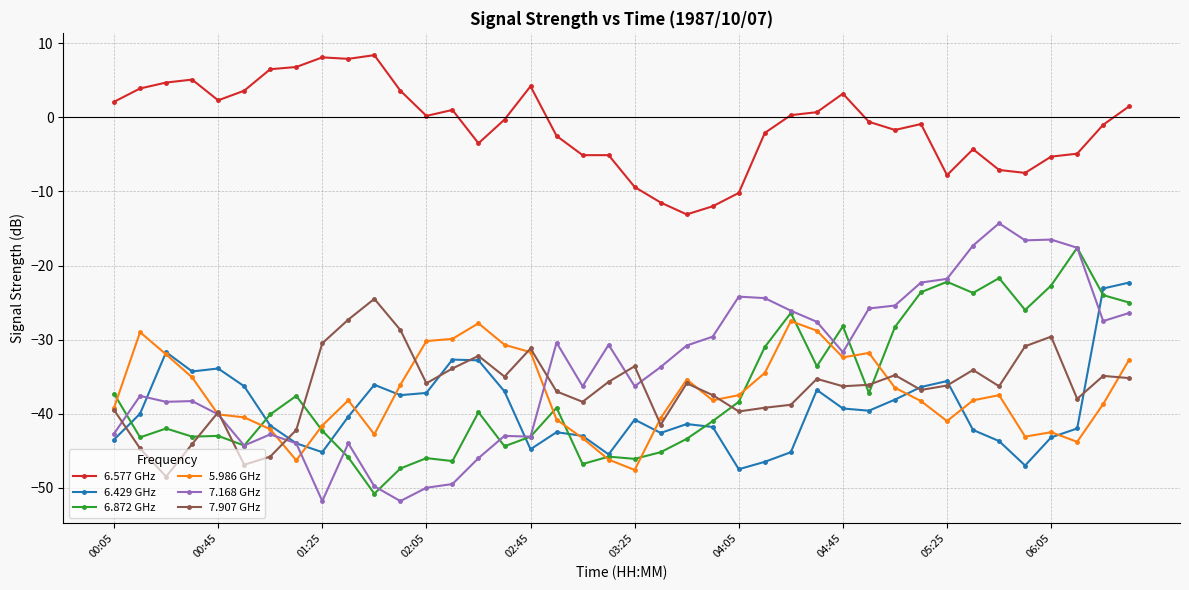

True or false: 7.168 GHz and 6.577 GHz cross at least once.

False